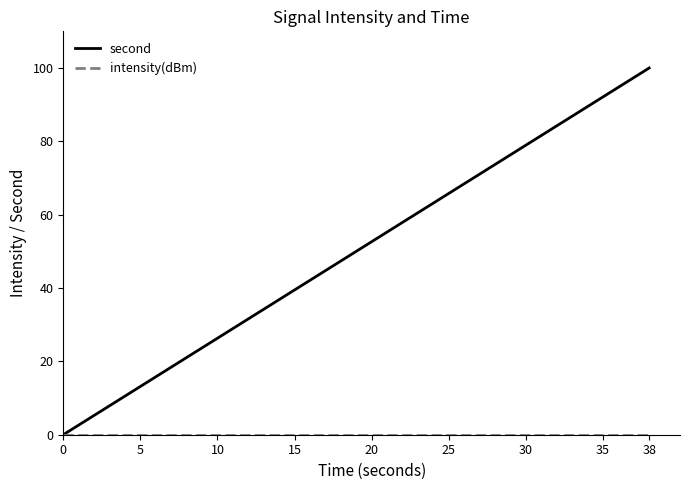

What is the highest value of the second series?

100.0